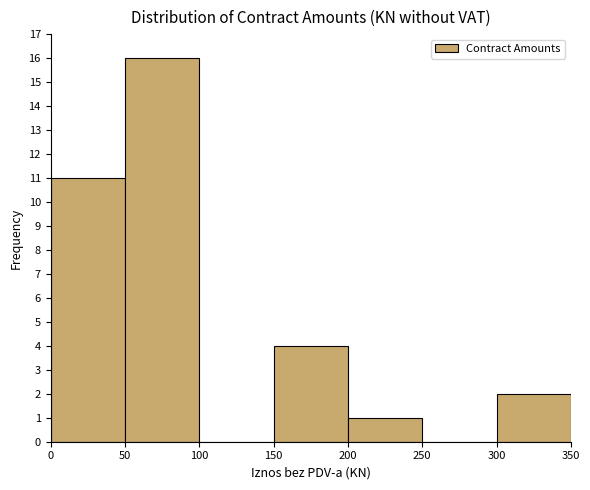

What is the height of the bar covering 300 to 350 on the x-axis? The values are not printed on the chart, so give them approximately, as read against the axis.

2